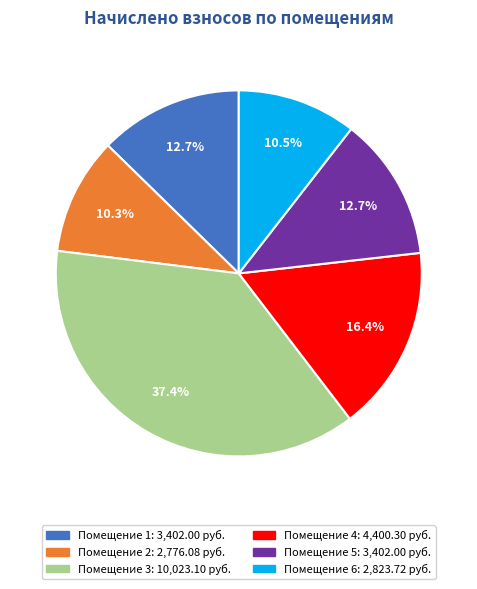

How many segments does this pie chart have?

6